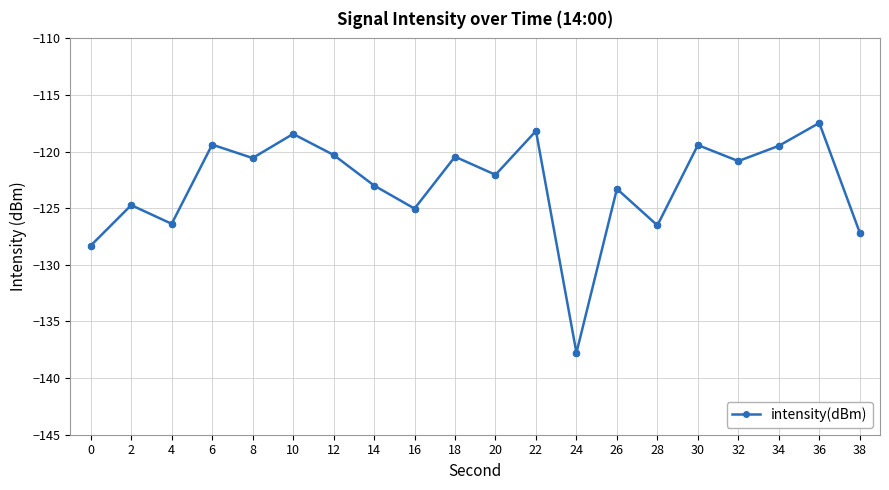

What is the change in value from 32 to 38?

-6.3